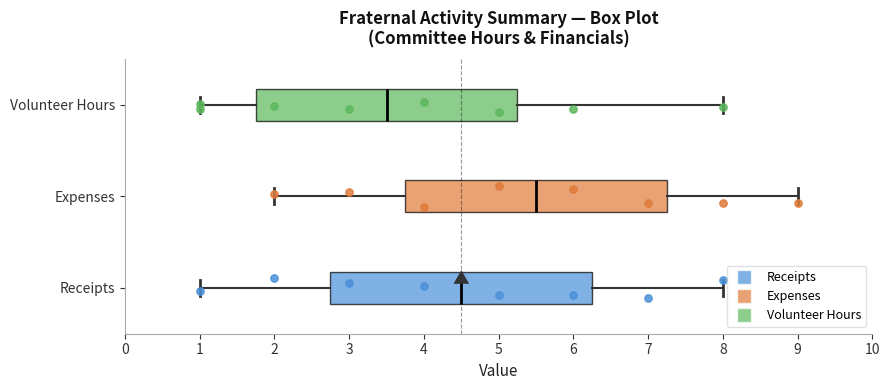

Where does the right whisker of the box for Receipts end on the x-axis? The values are not printed on the chart, so give them approximately, as read against the axis.

8.0